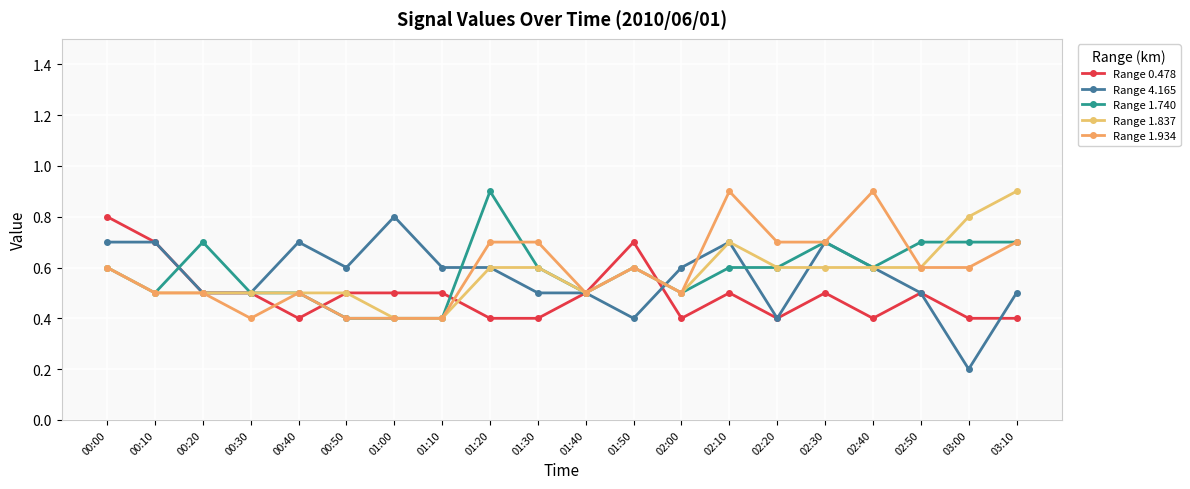

Between 02:20 and 02:40, which is larger?

02:20